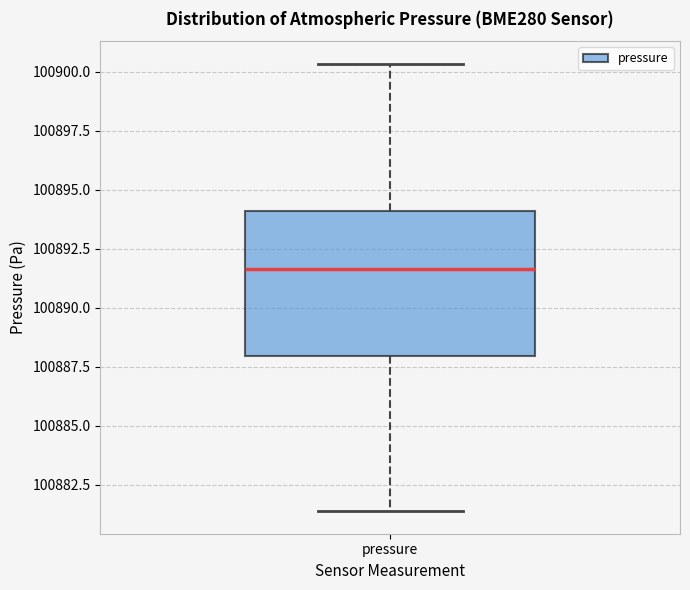

Read this box plot against the y-axis: the position of the median line, the range covered by the box, and the ends of both whiskers. The values are not printed on the chart, so give them approximately, as read against the axis.

median 100891.5, box 100888.0 to 100894.0, whiskers 100881.5 to 100900.5